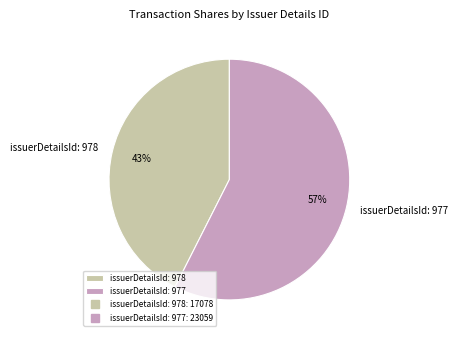

Does issuerDetailsId: 977 represent more than half of the total?

Yes